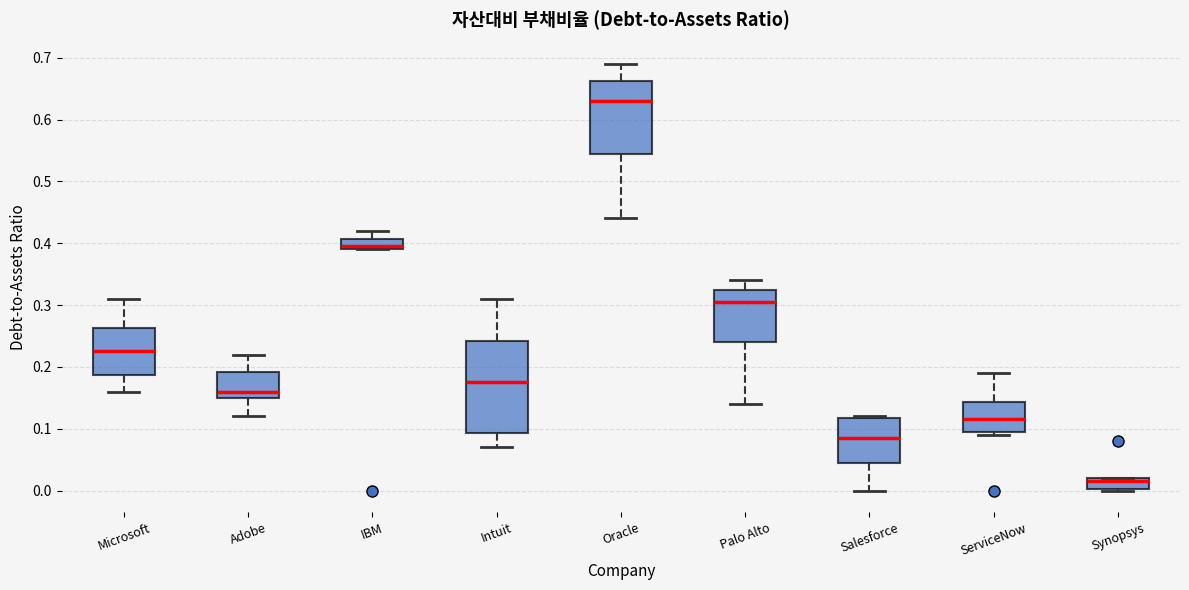

Which box has the highest median line?

Oracle